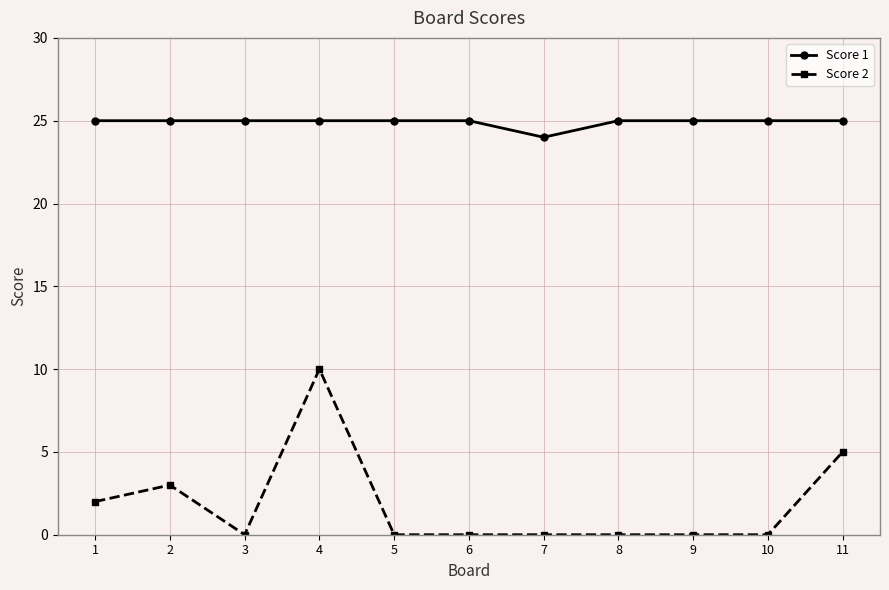

What is the value of the Score 1 point at the 8th from the left?

25